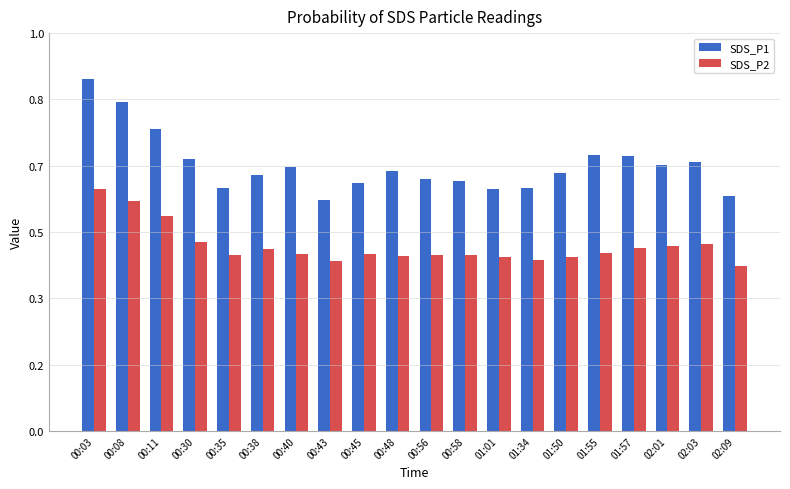

Rank the categories by SDS_P1 value from highest to lowest.

00:03, 00:08, 00:11, 01:55, 01:57, 00:30, 02:03, 02:01, 00:40, 00:48, 01:50, 00:38, 00:56, 00:58, 00:45, 00:35, 01:34, 01:01, 02:09, 00:43